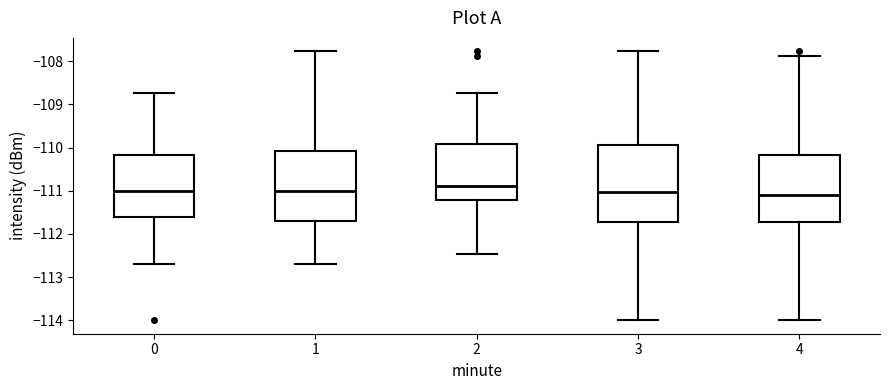

Which box is the tallest, from its lower edge to its upper edge?

3